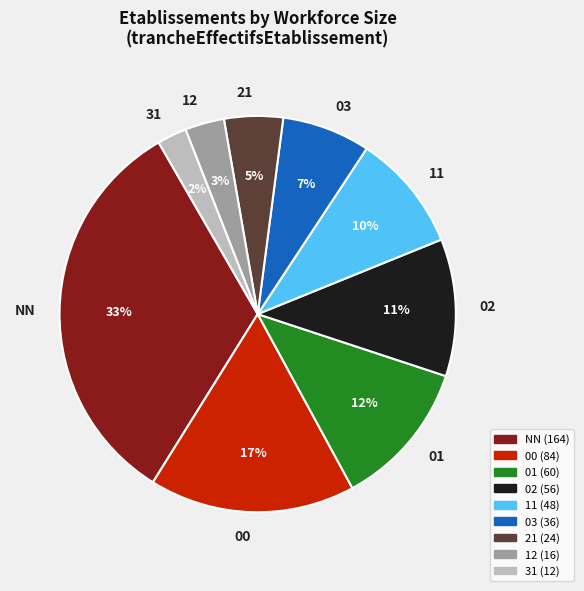

To the nearest percent, what is the average slice percentage?

11%